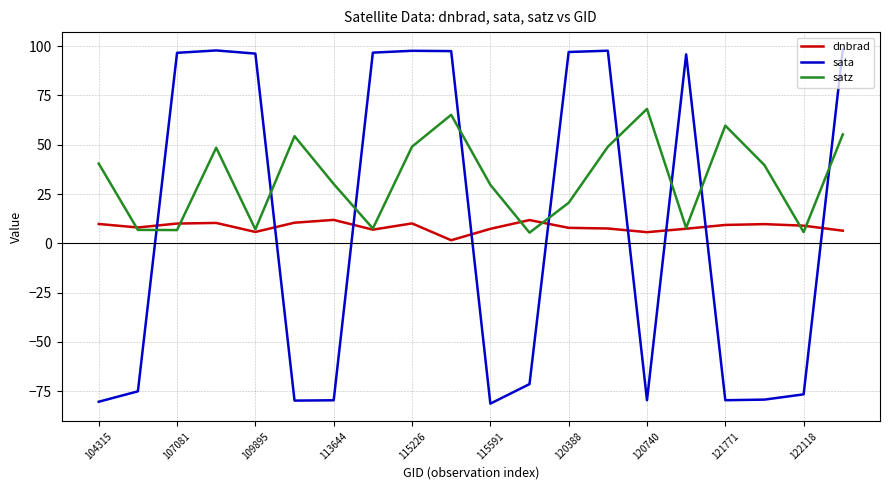

How many lines are shown in the chart?

3